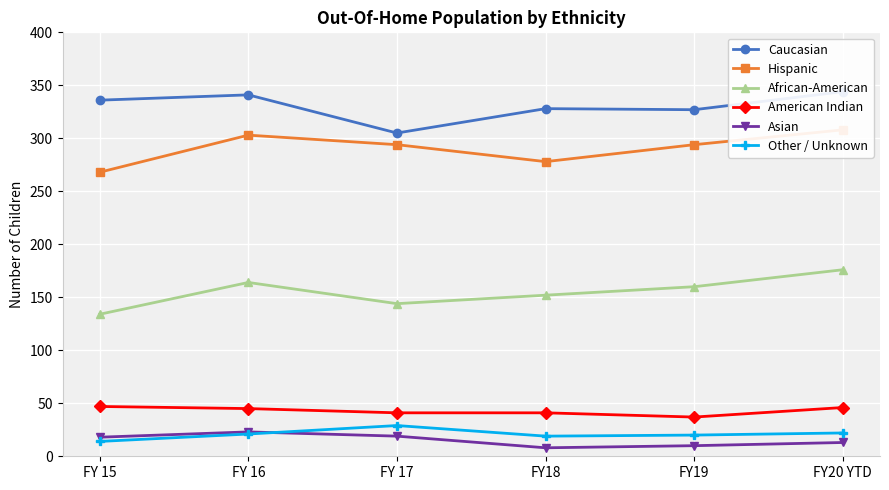

In Hispanic, how many points are lower than both neighbors (excluding endpoints)?

1